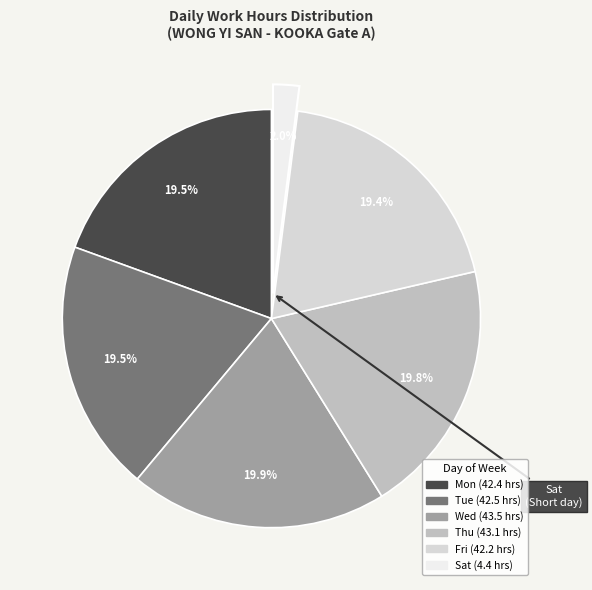

Is there any slice that represents more than half of the pie?

No